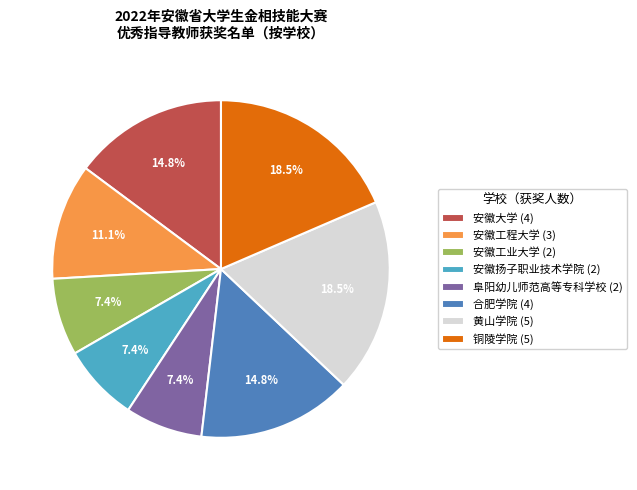

Is the sum of 安徽大学 (4) and 安徽扬子职业技术学院 (2) greater than half?

No